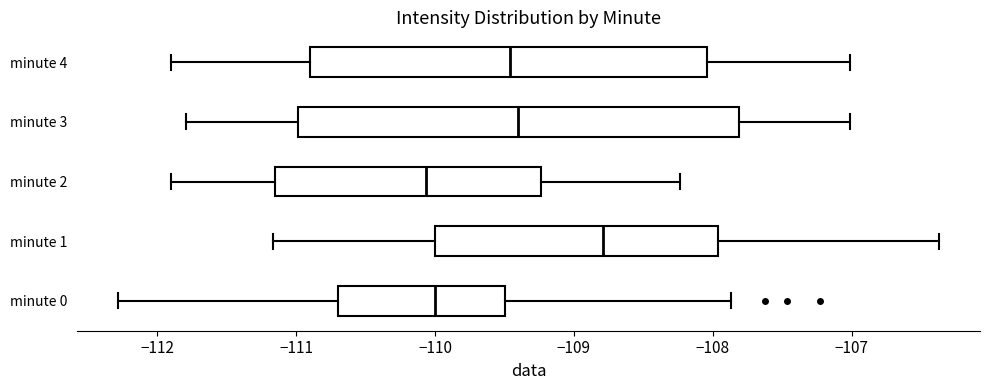

Where does the right whisker of the box for minute 3 end on the x-axis? The values are not printed on the chart, so give them approximately, as read against the axis.

-107.0